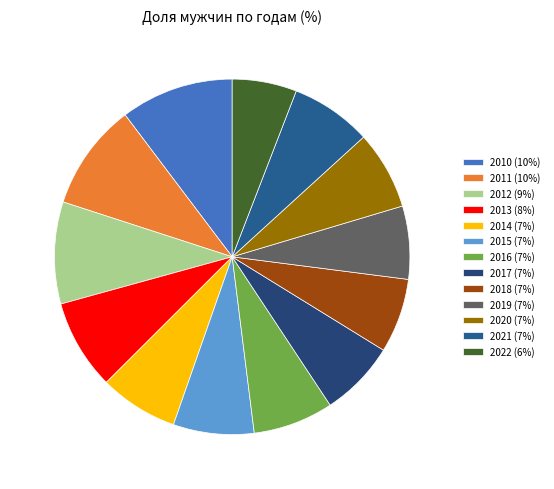

Count the number of slices in the pie.

13